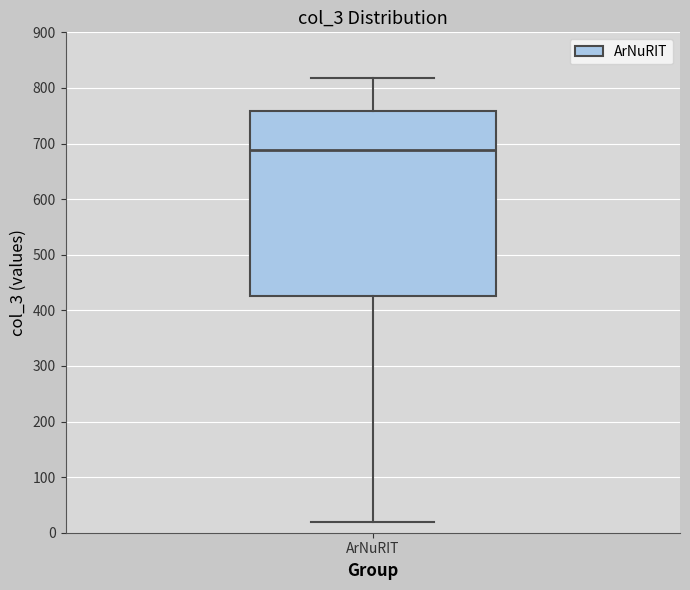

Where is the lower edge of the box for ArNuRIT on the y-axis? The values are not printed on the chart, so give them approximately, as read against the axis.

430